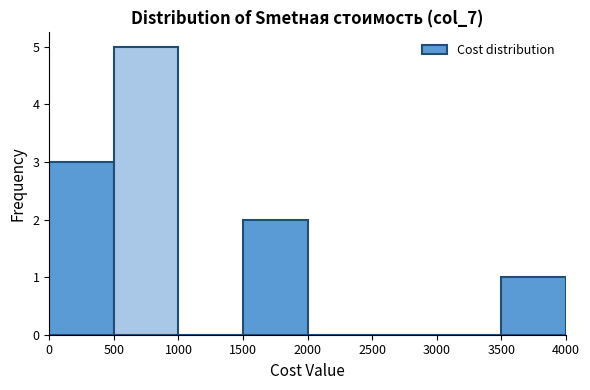

How tall is the bar that spans 0 to 500 on the x-axis? The values are not printed on the chart, so give them approximately, as read against the axis.

3